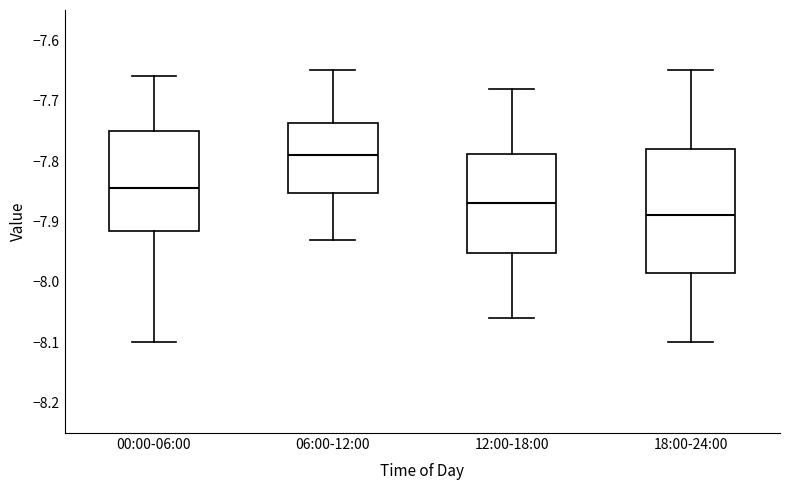

Reading left to right, transcribe this box plot: for each box, give where its median line is, the range the box spans, and where its two whiskers end, as read against the y-axis. The values are not printed on the chart, so give them approximately, as read against the axis.

00:00-06:00: median -7.84, box -7.91 to -7.75, whiskers -8.10 to -7.66
06:00-12:00: median -7.79, box -7.85 to -7.74, whiskers -7.93 to -7.65
12:00-18:00: median -7.87, box -7.95 to -7.79, whiskers -8.06 to -7.68
18:00-24:00: median -7.89, box -7.98 to -7.78, whiskers -8.10 to -7.65